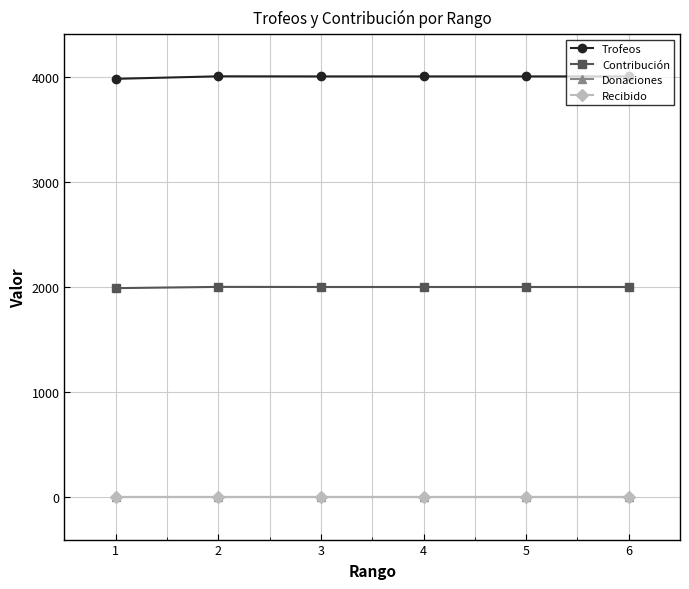

Which has a higher value, 3 or 4?

3